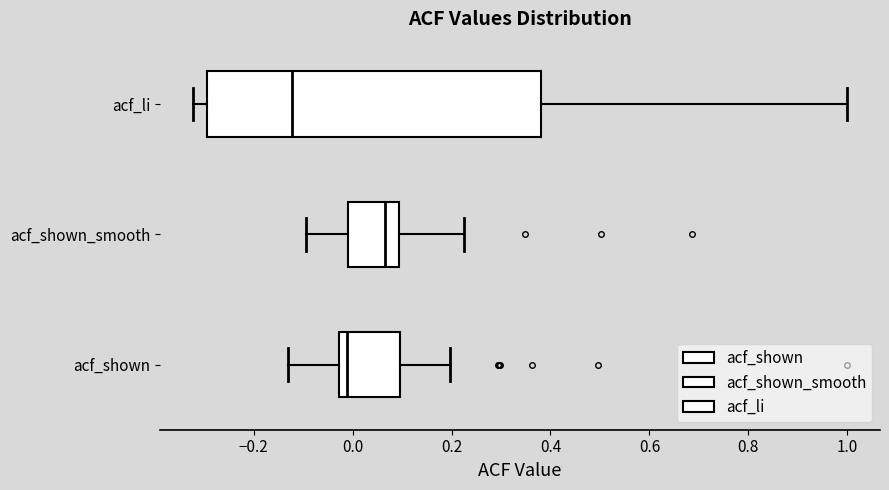

Where is the right edge of the box for acf_li on the x-axis? The values are not printed on the chart, so give them approximately, as read against the axis.

0.38